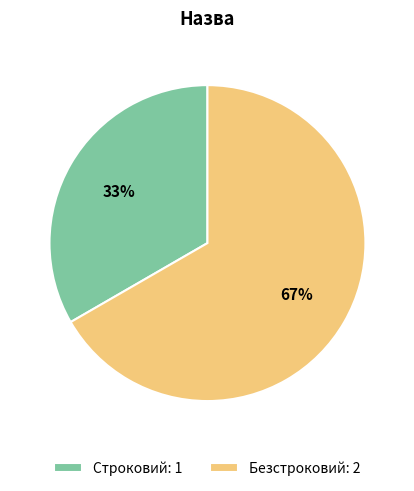

The Строковий slice represents 45% of the pie. True or false?

False